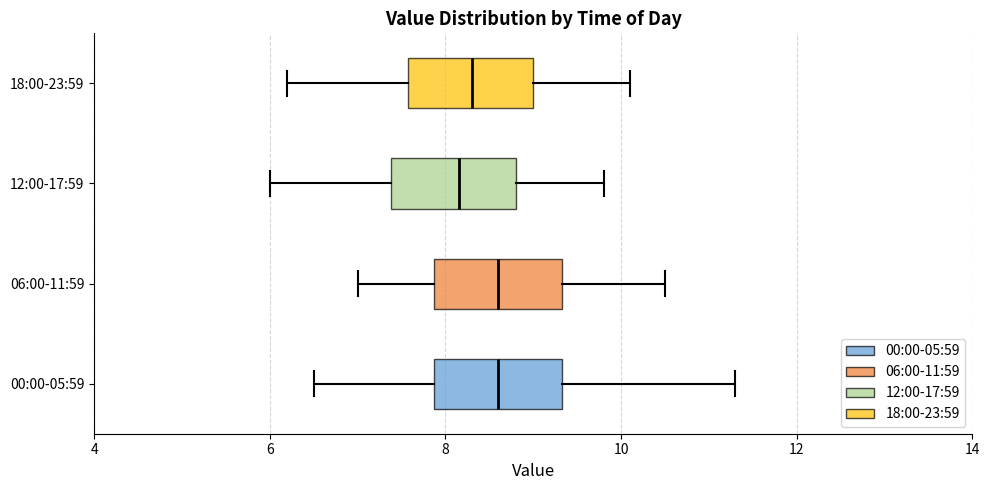

Reading bottom to top, read every box against the x-axis: the position of its median line, the range the box covers, and the ends of its whiskers. The values are not printed on the chart, so give them approximately, as read against the axis.

00:00-05:59: median 8.6, box 7.8 to 9.4, whiskers 6.6 to 11.4
06:00-11:59: median 8.6, box 7.8 to 9.4, whiskers 7.0 to 10.6
12:00-17:59: median 8.2, box 7.4 to 8.8, whiskers 6.0 to 9.8
18:00-23:59: median 8.4, box 7.6 to 9.0, whiskers 6.2 to 10.2